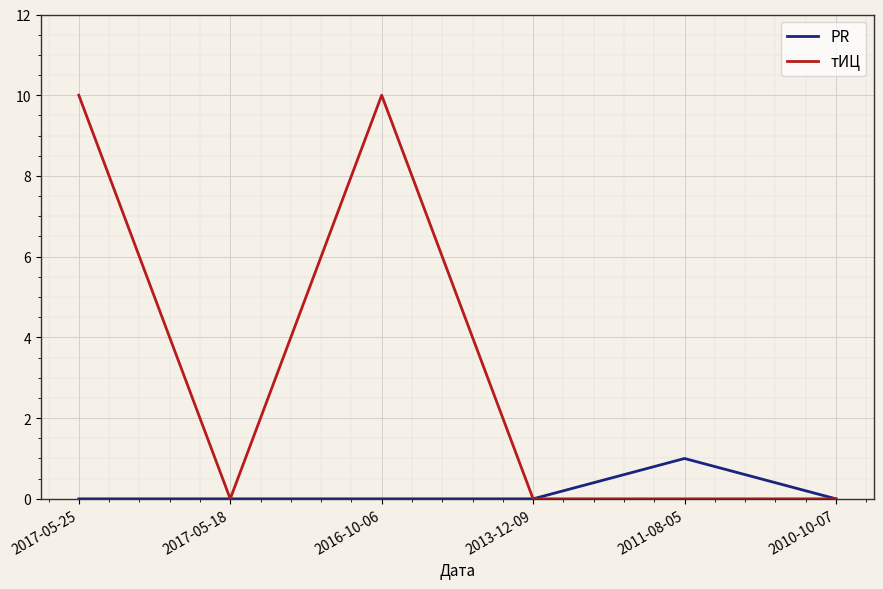

How many distinct data groups are displayed?

2